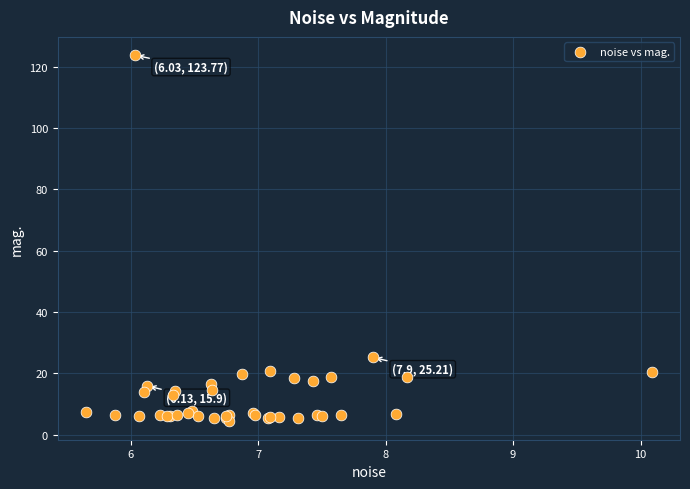

What Y value in the scatter plot is closest to 64?

25.2